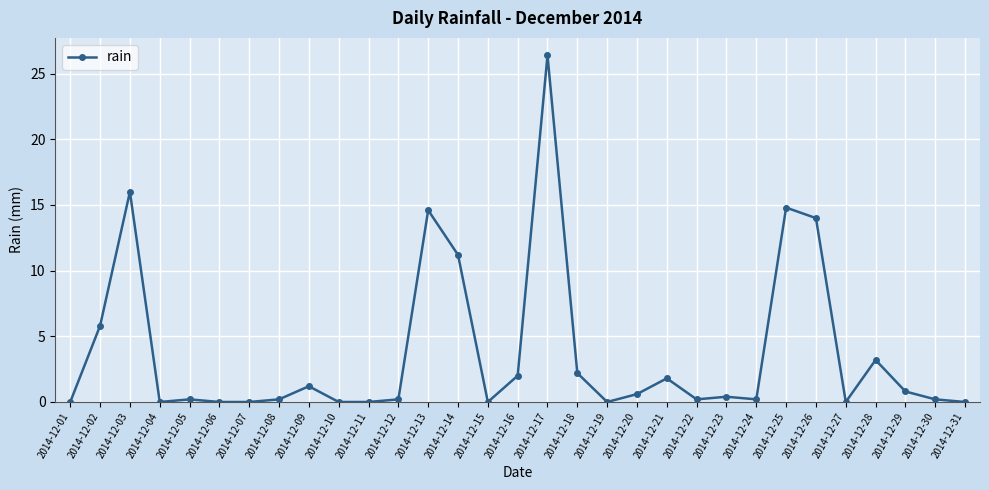

Reading right to left, what are all the values shown in this chart?

2014-12-31=0.0	2014-12-30=0.2	2014-12-29=0.8	2014-12-28=3.2	2014-12-27=0.0	2014-12-26=14.0	2014-12-25=14.8	2014-12-24=0.2	2014-12-23=0.4	2014-12-22=0.2	2014-12-21=1.8	2014-12-20=0.6	2014-12-19=0.0	2014-12-18=2.2	2014-12-17=26.4	2014-12-16=2.0	2014-12-15=0.0	2014-12-14=11.2	2014-12-13=14.6	2014-12-12=0.2	2014-12-11=0.0	2014-12-10=0.0	2014-12-09=1.2	2014-12-08=0.2	2014-12-07=0.0	2014-12-06=0.0	2014-12-05=0.2	2014-12-04=0.0	2014-12-03=16.0	2014-12-02=5.8	2014-12-01=0.0